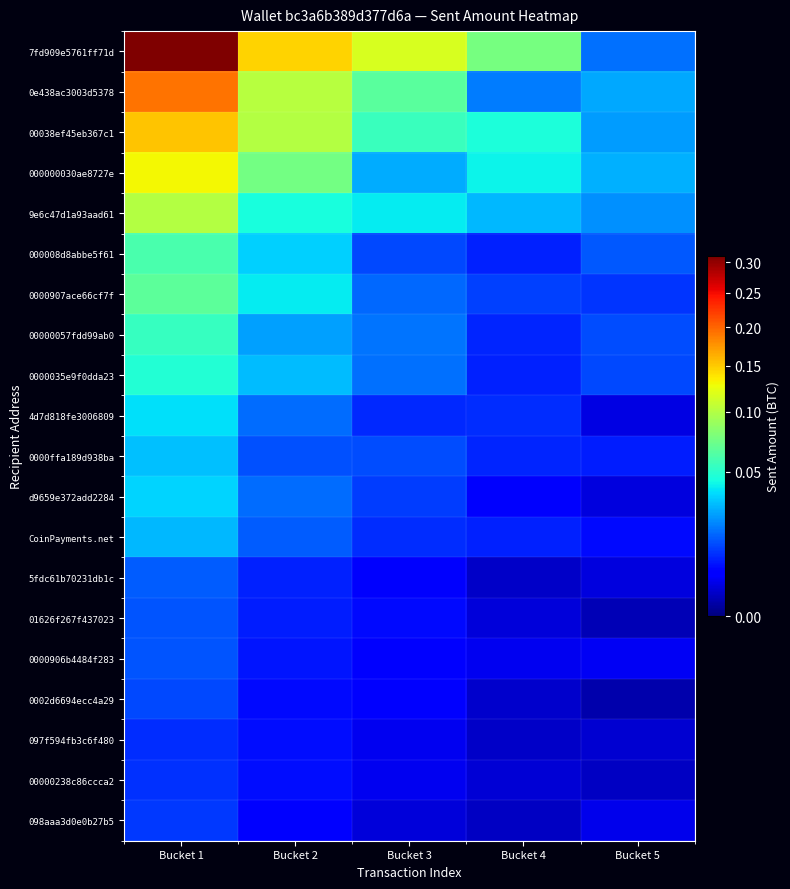

Between Bucket 5 and Bucket 2, which is larger?

Bucket 2